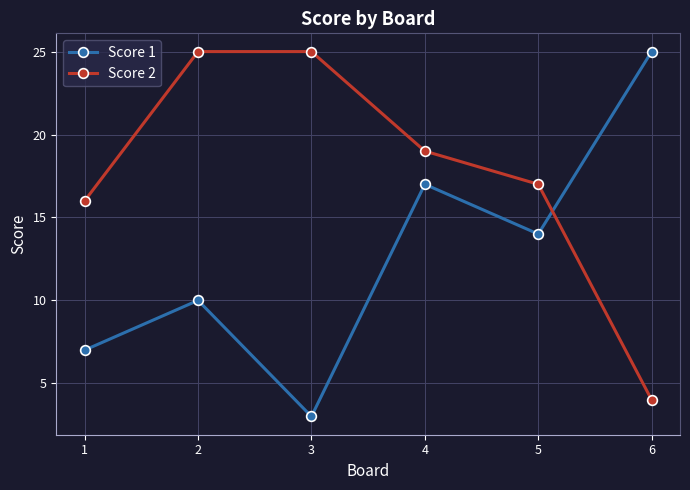

What is the difference between the Score 1 values at 1 and 6?

18